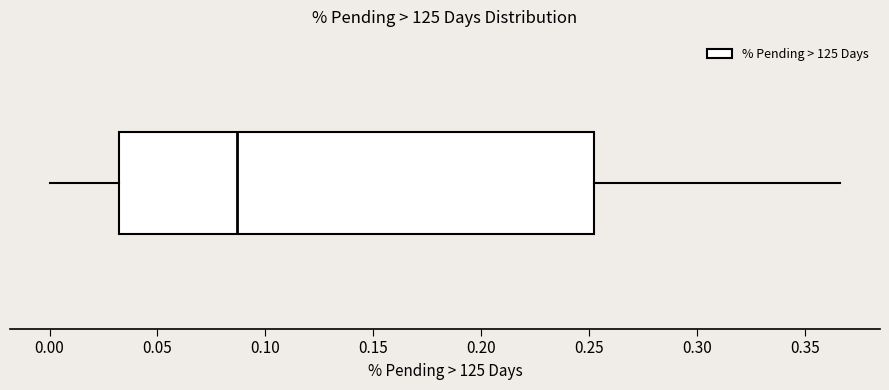

Read this box plot against the x-axis: the position of the median line, the range covered by the box, and the ends of both whiskers. The values are not printed on the chart, so give them approximately, as read against the axis.

median 0.085, box 0.030 to 0.250, whiskers 0.000 to 0.365